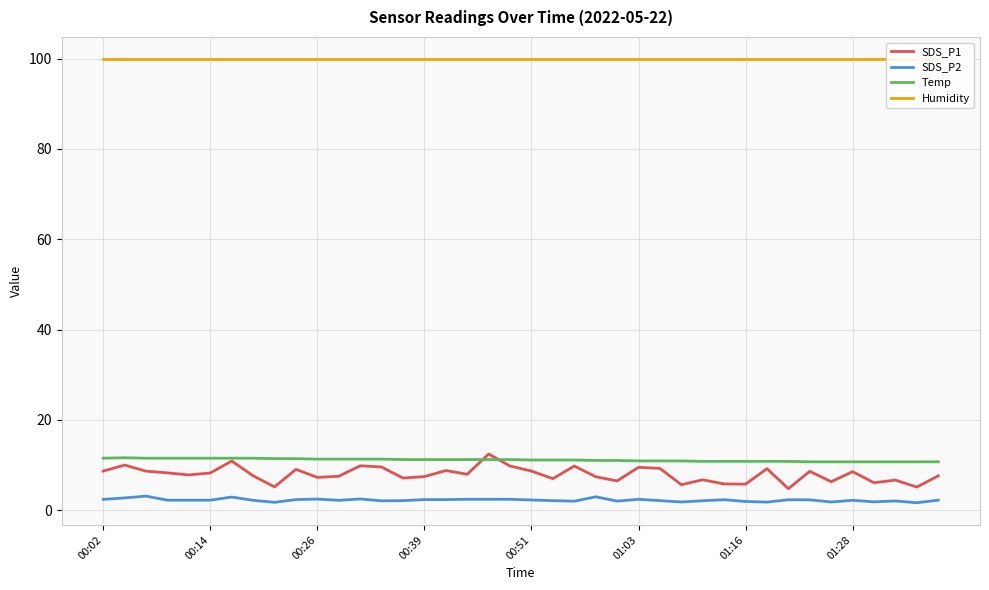

What is the total value across all series at 29?

118.8